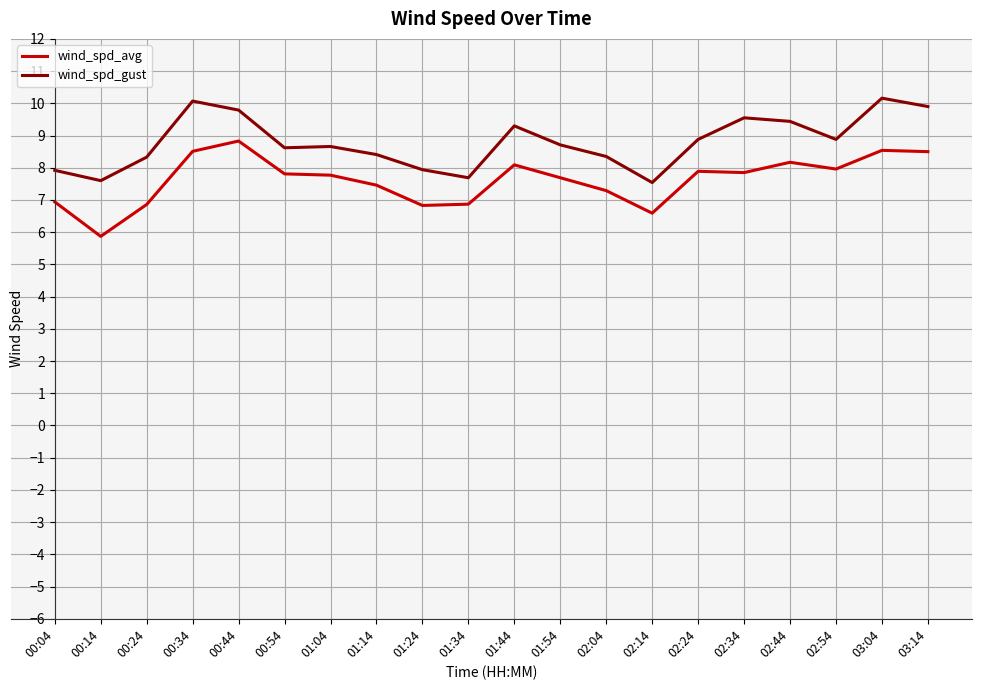

At which category does wind_spd_gust reach its first local valley?

00:14